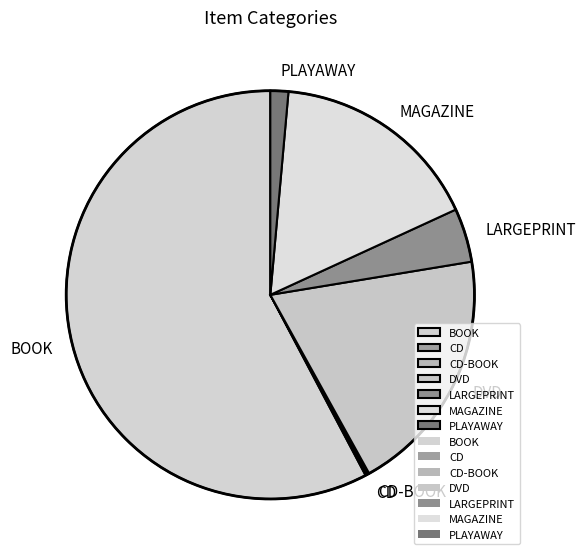

What is the largest slice in the pie chart?

BOOK